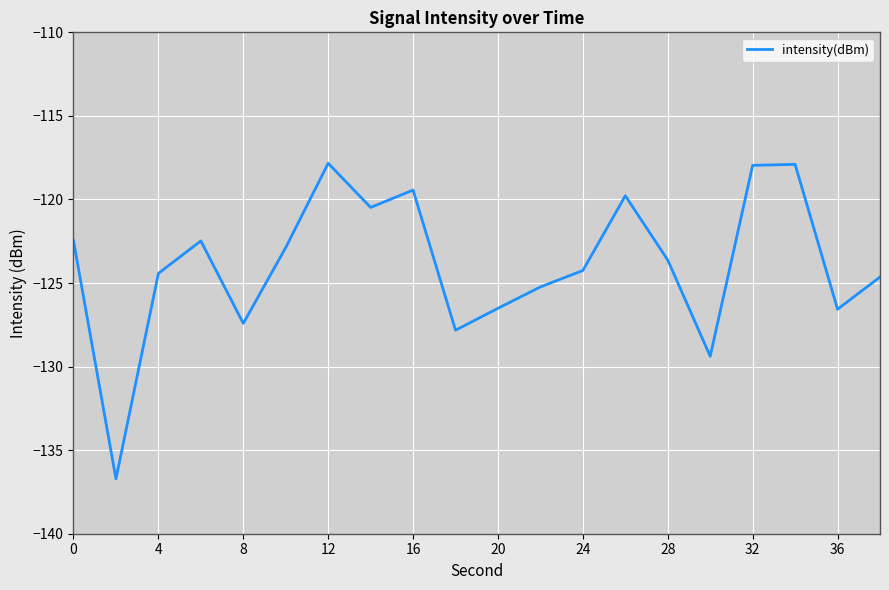

How many distinct data groups are displayed?

1